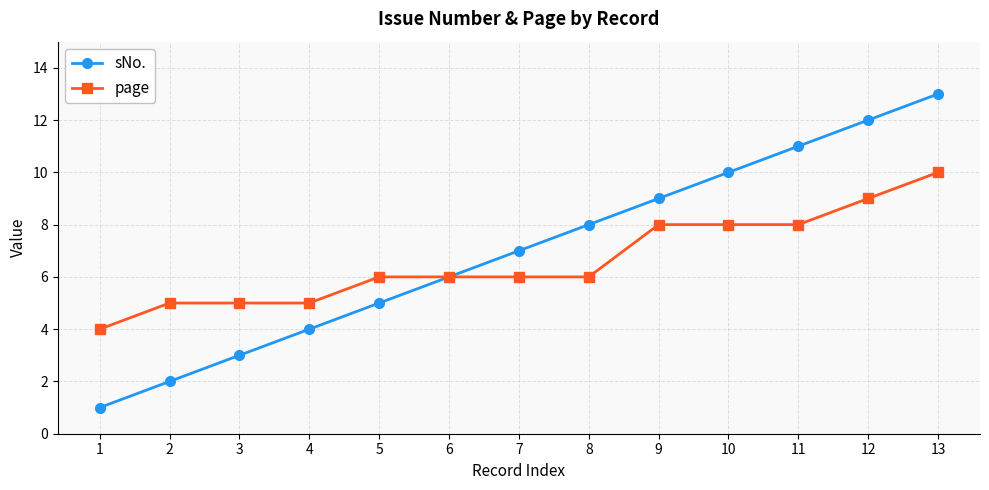

Count the number of data series in this chart.

2